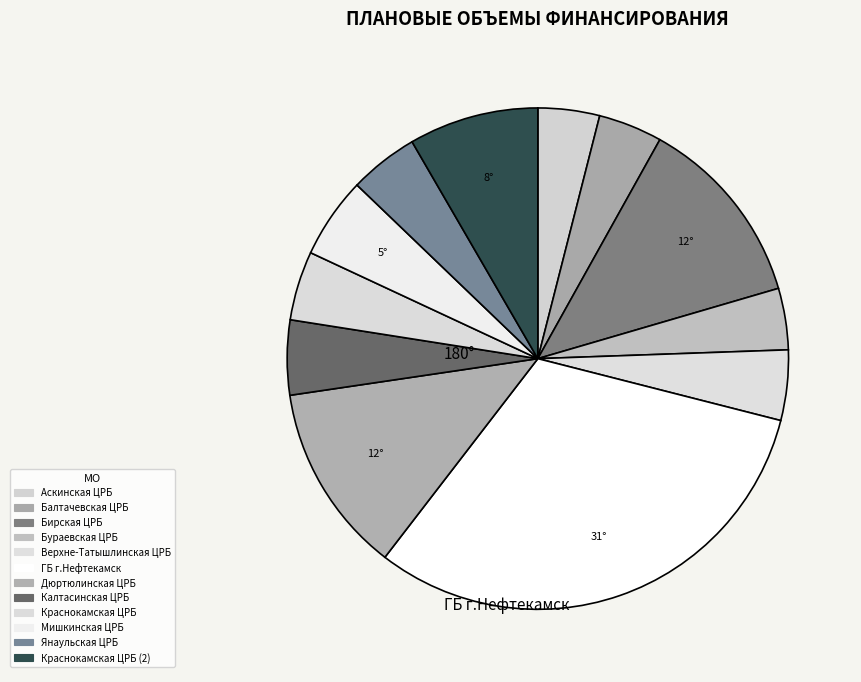

Count the number of slices in the pie.

12